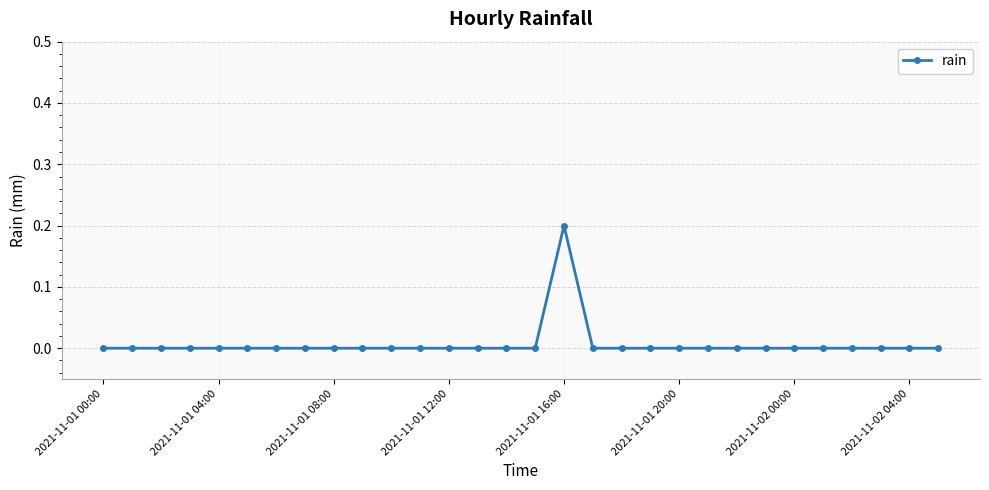

True or false: the data has more than 0 interior local peaks.

True